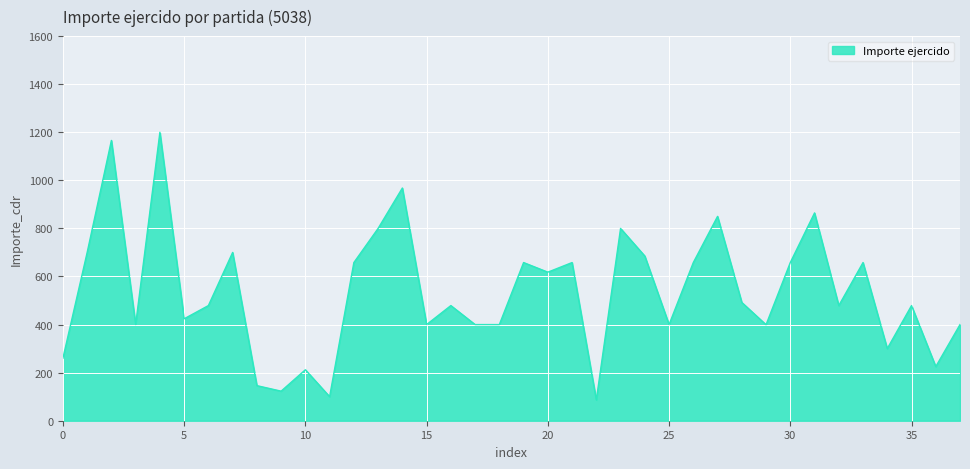

What is the difference between the maximum and minimum values?

1113.5